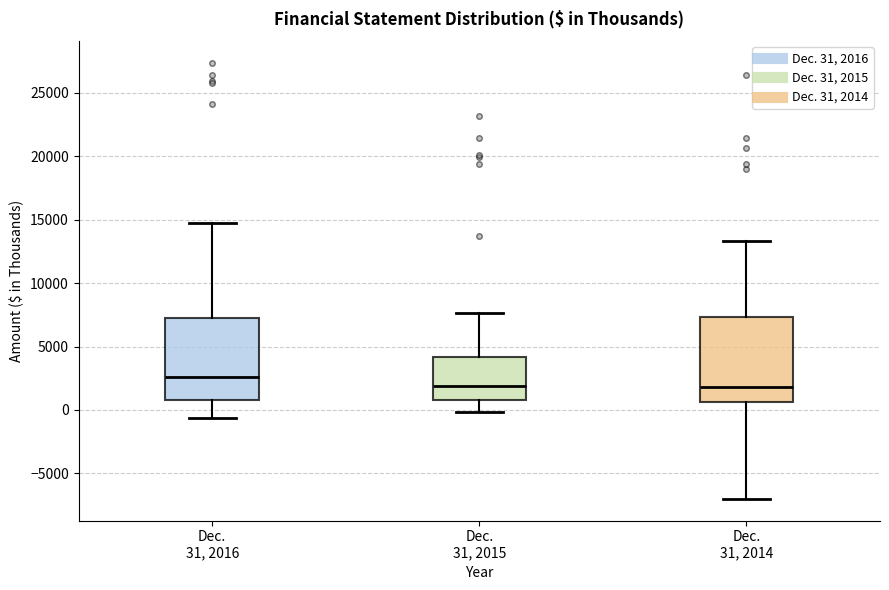

Where is the upper edge of the box for Dec. 31, 2014 on the y-axis? The values are not printed on the chart, so give them approximately, as read against the axis.

7500